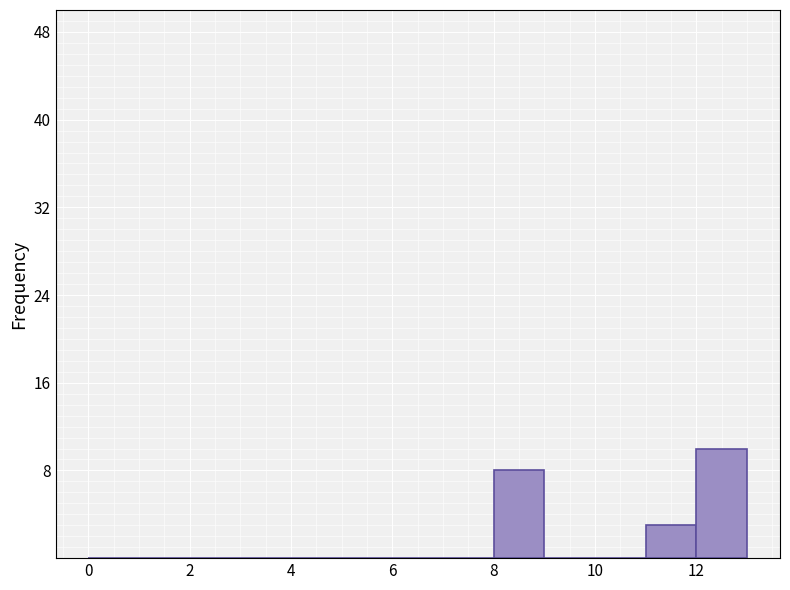

Reading left to right, list every bar in this chart as the range it spans on the x-axis followed by its height. The values are not printed on the chart, so give them approximately, as read against the axis.

0 to 1: 0
1 to 2: 0
2 to 3: 0
3 to 4: 0
4 to 5: 0
5 to 6: 0
6 to 7: 0
7 to 8: 0
8 to 9: 8
9 to 10: 0
10 to 11: 0
11 to 12: 3
12 to 13: 10